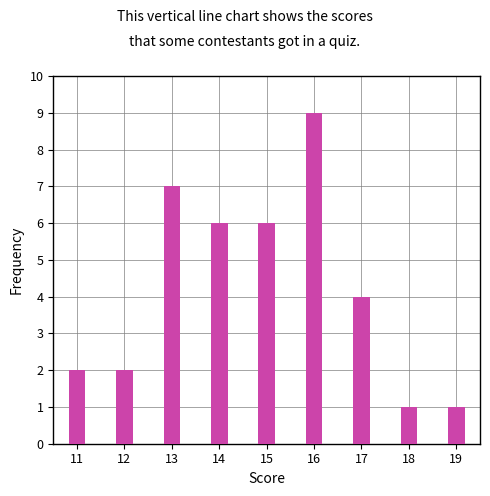

Reading left to right, extract all data points from this chart.

11=2	12=2	13=7	14=6	15=6	16=9	17=4	18=1	19=1